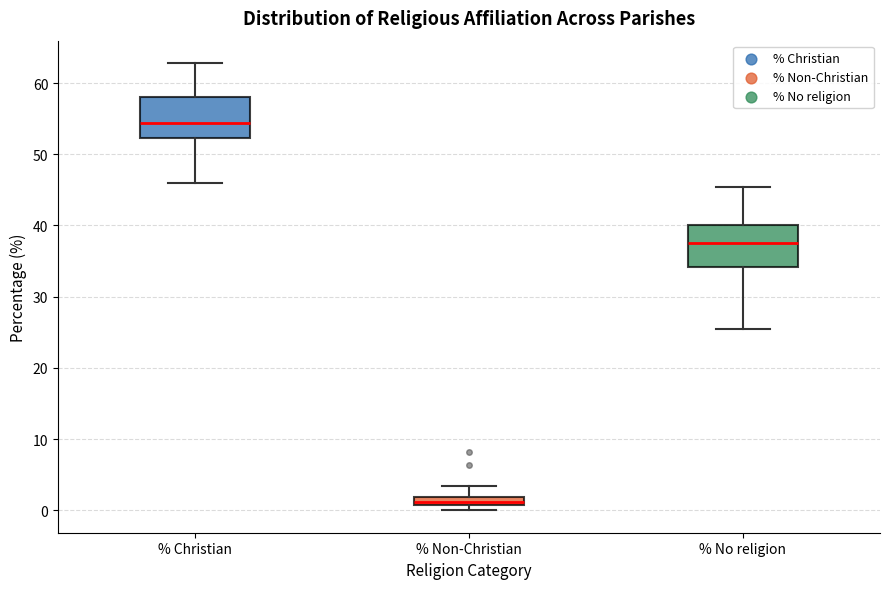

Which box's median line is the lowest?

% Non-Christian